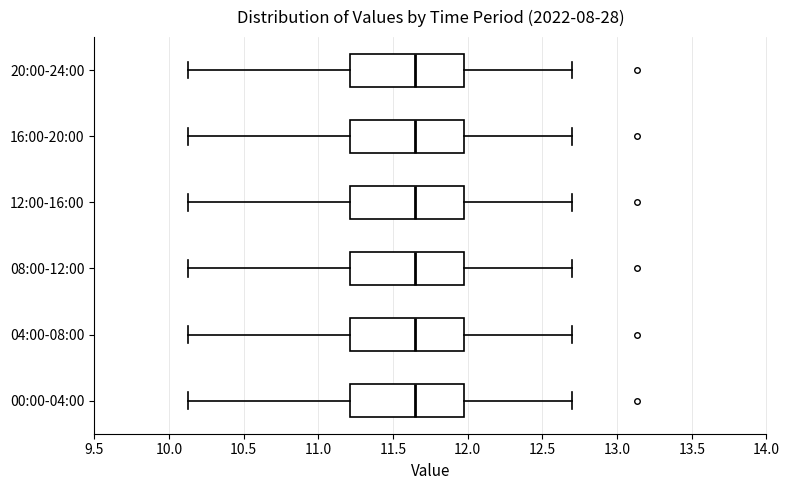

Reading bottom to top, transcribe this box plot: for each box, give where its median line is, the range the box spans, and where its two whiskers end, as read against the x-axis. The values are not printed on the chart, so give them approximately, as read against the axis.

00:00-04:00: median 11.65, box 11.20 to 12.00, whiskers 10.15 to 12.70
04:00-08:00: median 11.65, box 11.20 to 12.00, whiskers 10.15 to 12.70
08:00-12:00: median 11.65, box 11.20 to 12.00, whiskers 10.15 to 12.70
12:00-16:00: median 11.65, box 11.20 to 12.00, whiskers 10.15 to 12.70
16:00-20:00: median 11.65, box 11.20 to 12.00, whiskers 10.15 to 12.70
20:00-24:00: median 11.65, box 11.20 to 12.00, whiskers 10.15 to 12.70